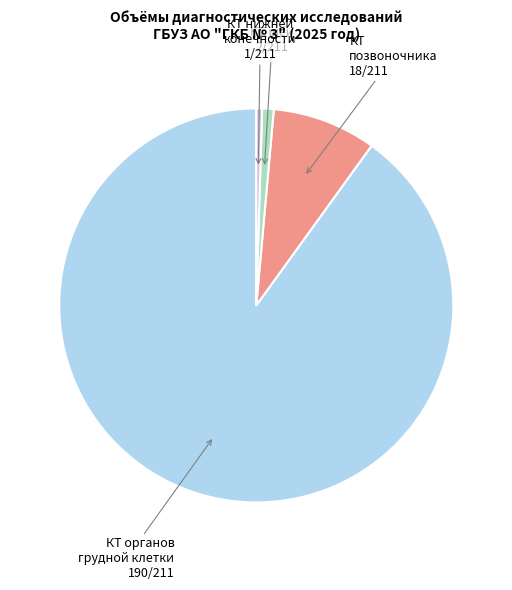

Combined, do КТ нижней конечности and КТ позвоночника account for over 50%?

No